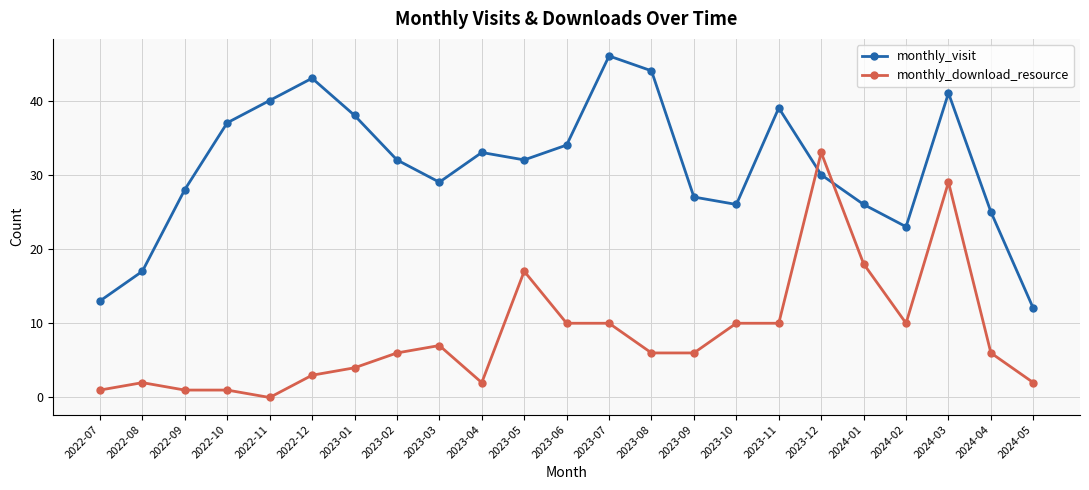

Which series has the largest total across all categories?

monthly_visit